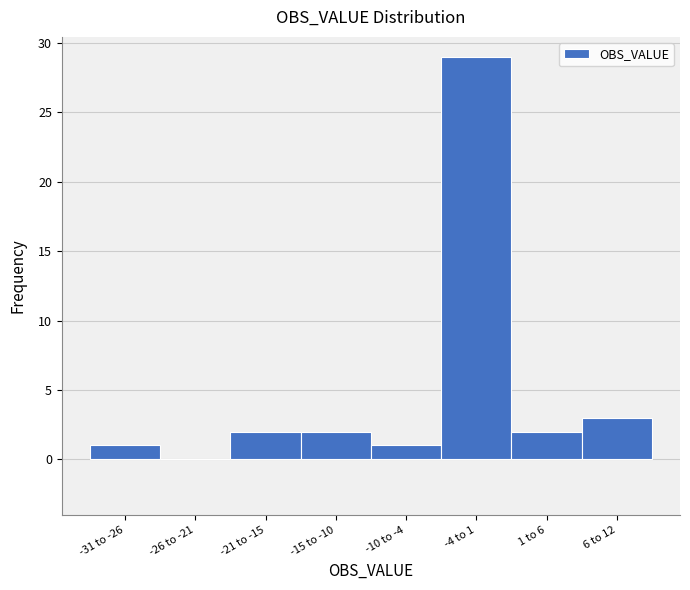

Reading left to right, transcribe all the data shown in this chart.

-31 to -26=1	-26 to -21=0	-21 to -15=2	-15 to -10=2	-10 to -4=1	-4 to 1=29	1 to 6=2	6 to 12=3